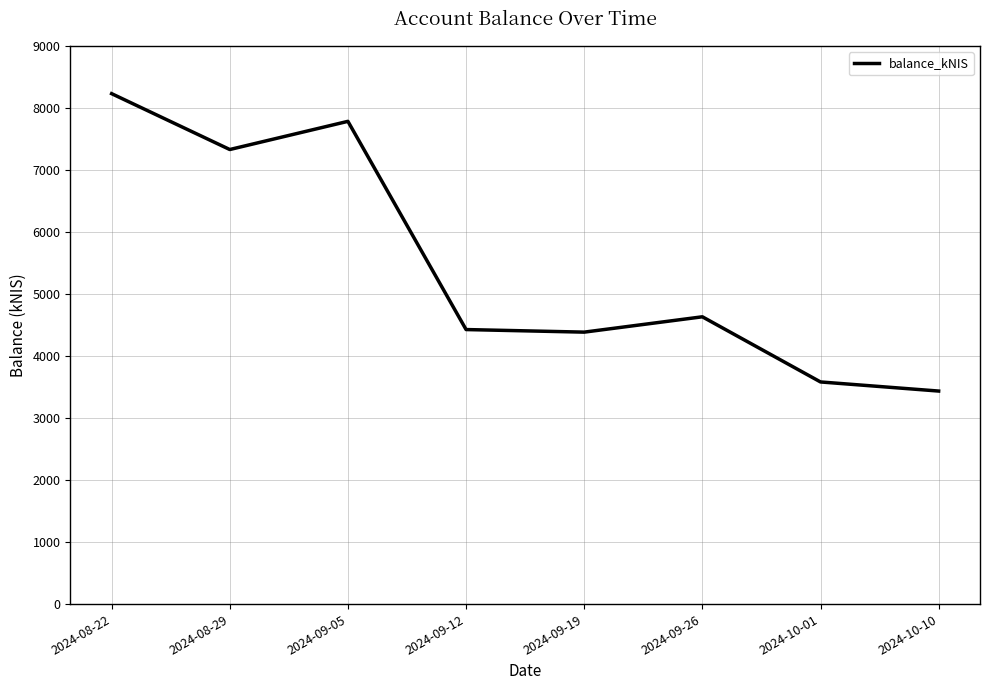

What is the change in value from 2024-08-29 to 2024-09-26?

-2697.3